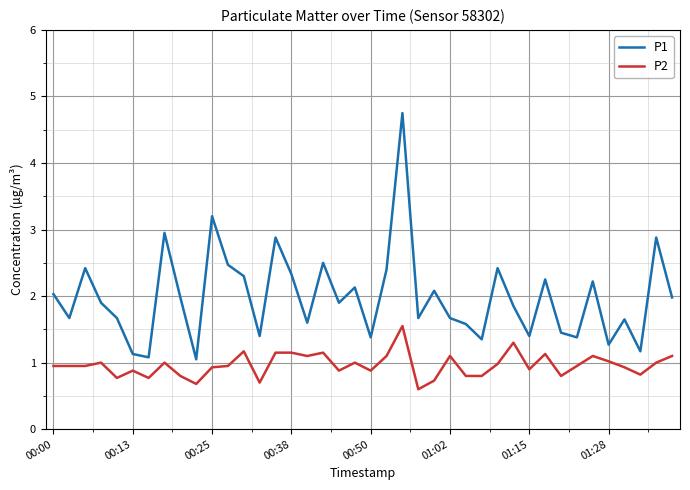

List the series in order of their overall mean, lowest first.

P2, P1